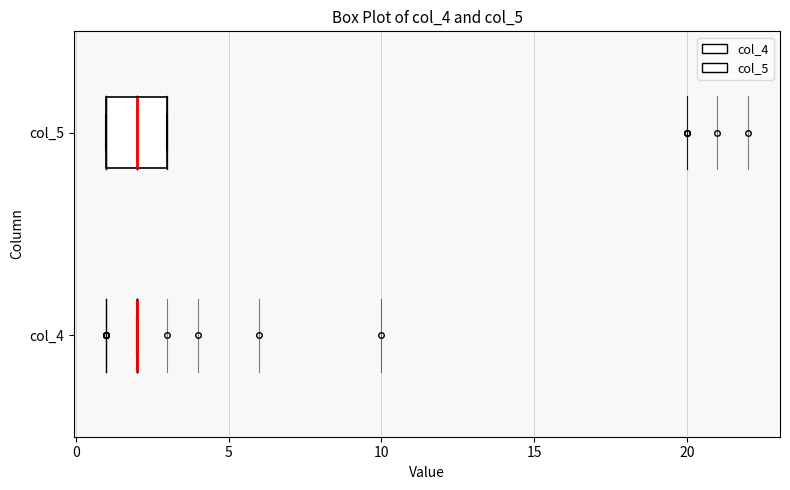

Comparing the boxes themselves (not the whiskers), which one is the widest?

col_5